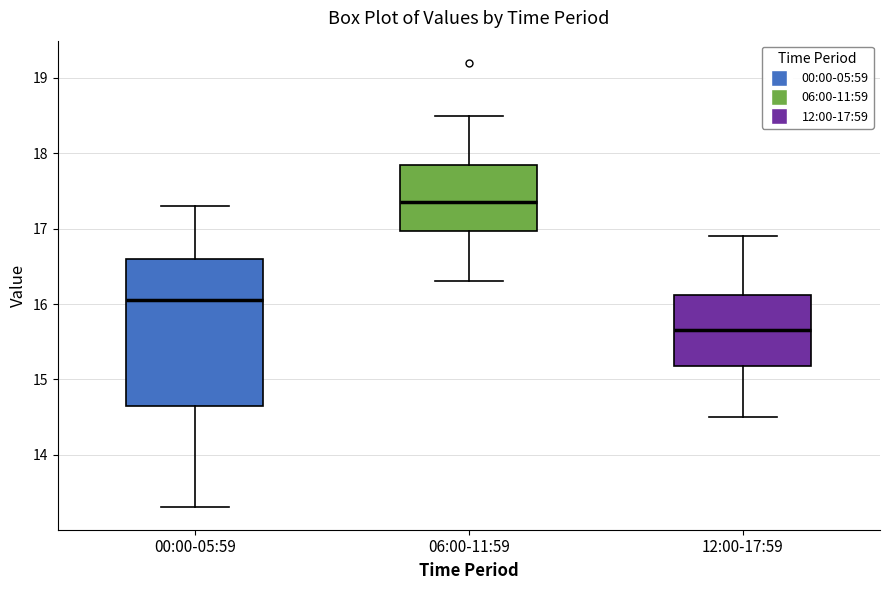

Reading left to right, read every box against the y-axis: the position of its median line, the range the box covers, and the ends of its whiskers. The values are not printed on the chart, so give them approximately, as read against the axis.

00:00-05:59: median 16.1, box 14.7 to 16.6, whiskers 13.3 to 17.3
06:00-11:59: median 17.4, box 17.0 to 17.9, whiskers 16.3 to 18.5
12:00-17:59: median 15.7, box 15.2 to 16.1, whiskers 14.5 to 16.9